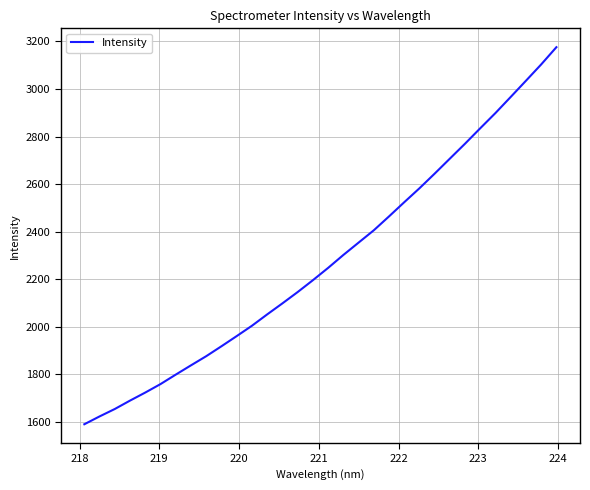

What is the smallest value displayed?

1590.8